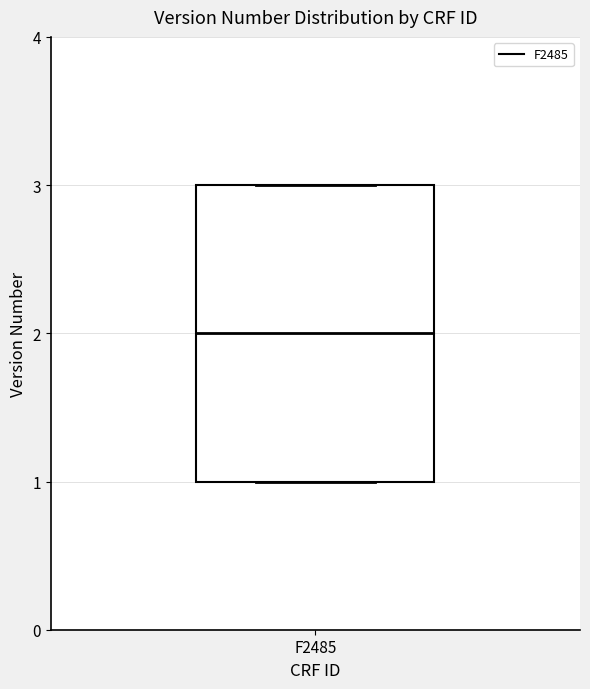

Transcribe this box plot: give where the median line is, the range the box spans, and where the two whiskers end, as read against the y-axis. The values are not printed on the chart, so give them approximately, as read against the axis.

median 2, box 1 to 3, whiskers 1 to 3